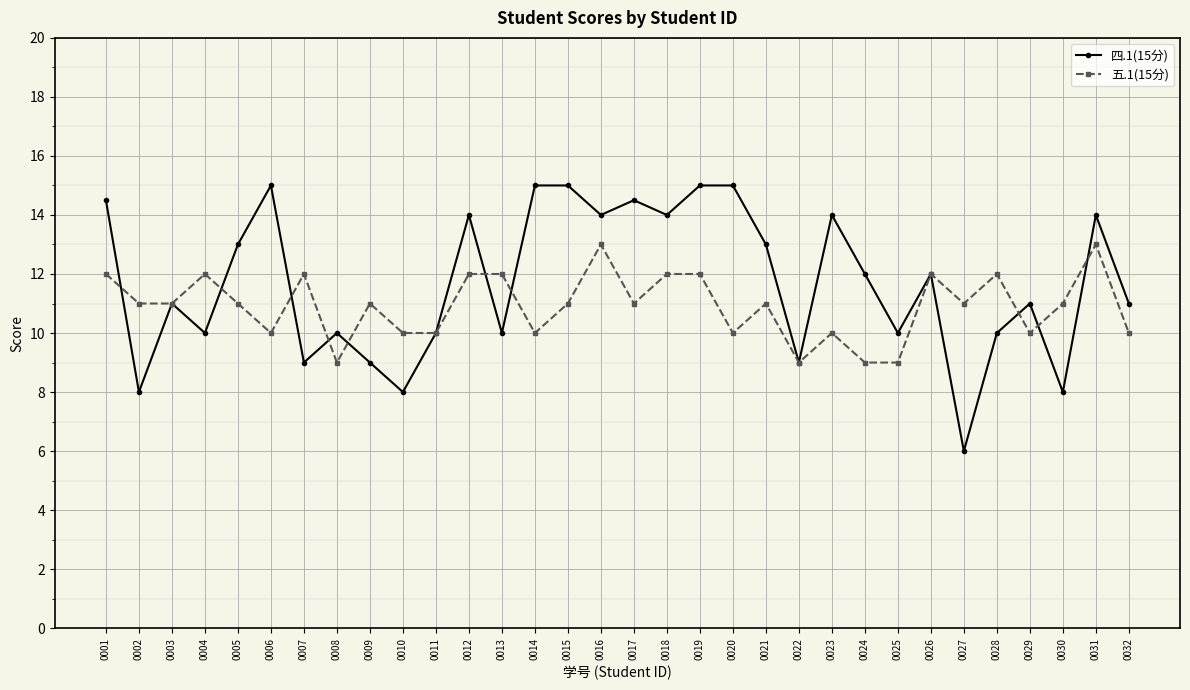

What is the value of the 四.1(15分) point at the 14th from the left?

15.0